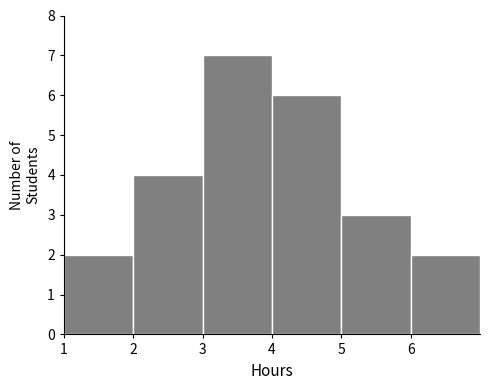

Reading left to right, transcribe this chart: for each bar, give the range it covers on the x-axis and its height. The values are not printed on the chart, so give them approximately, as read against the axis.

1 to 2: 2
2 to 3: 4
3 to 4: 7
4 to 5: 6
5 to 6: 3
6 to 7: 2